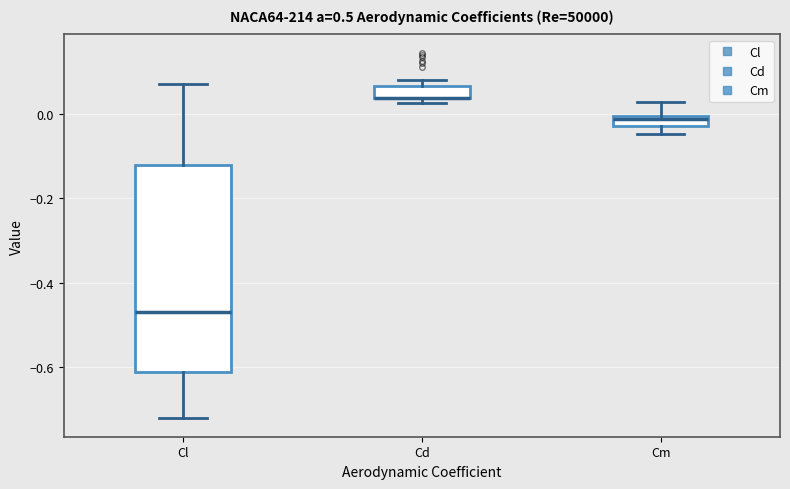

Where is the upper edge of the box for Cm on the y-axis? The values are not printed on the chart, so give them approximately, as read against the axis.

0.00